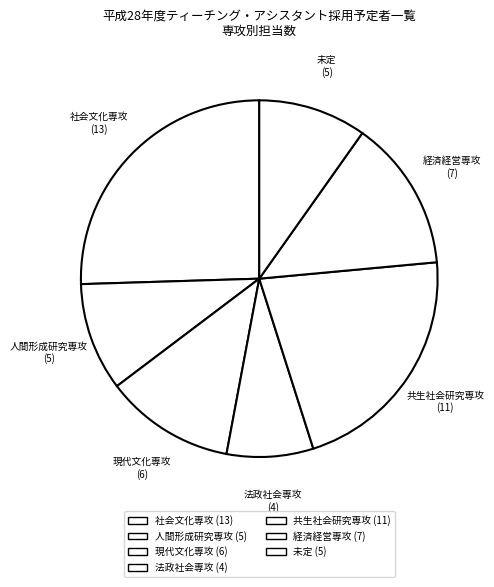

Is it true that 共生社会研究専攻 is 15% of the pie?

False